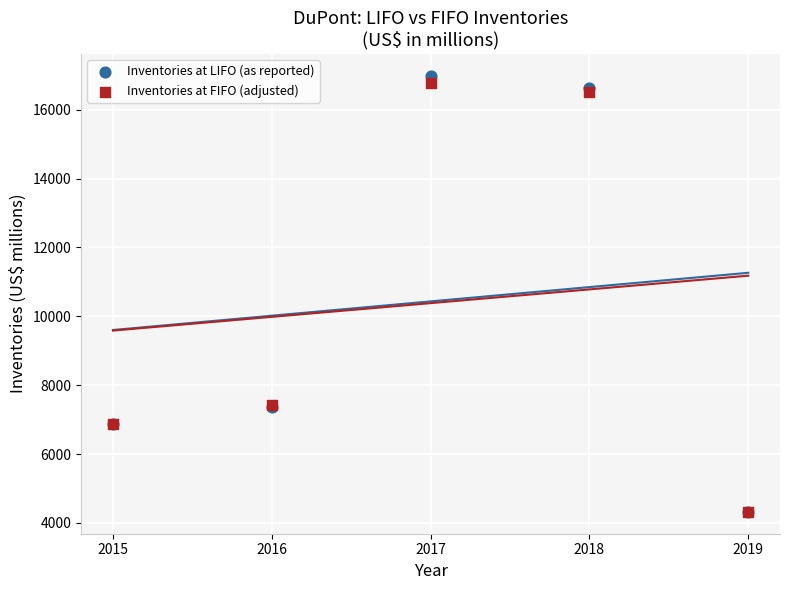

Which series reaches the maximum Y coordinate?

Inventories at LIFO (as reported)